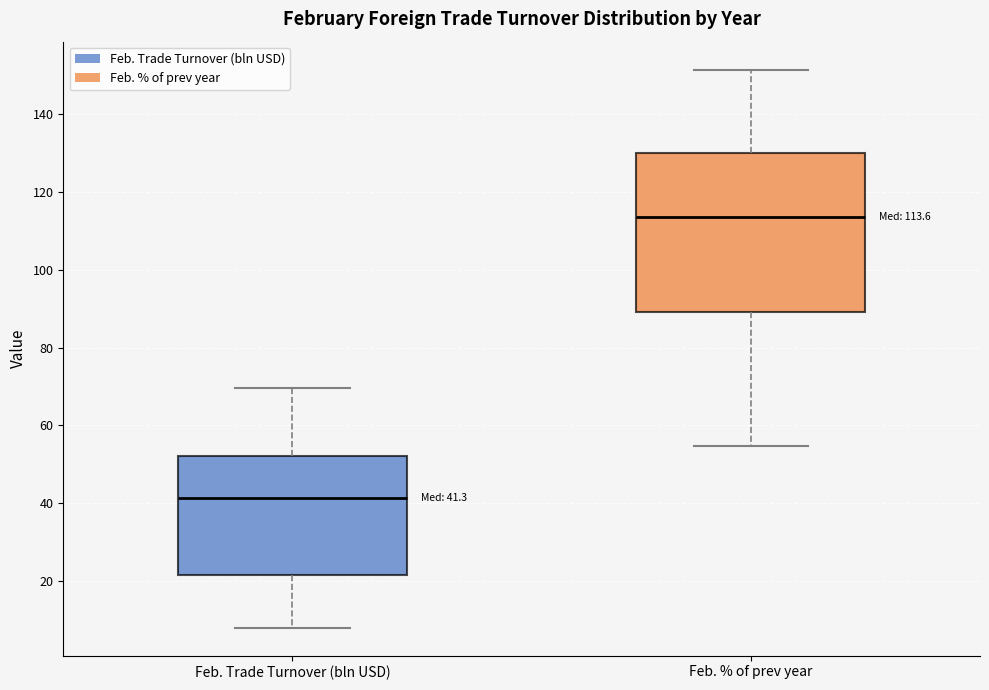

Comparing the boxes themselves (not the whiskers), which one is the tallest?

Feb. % of prev year